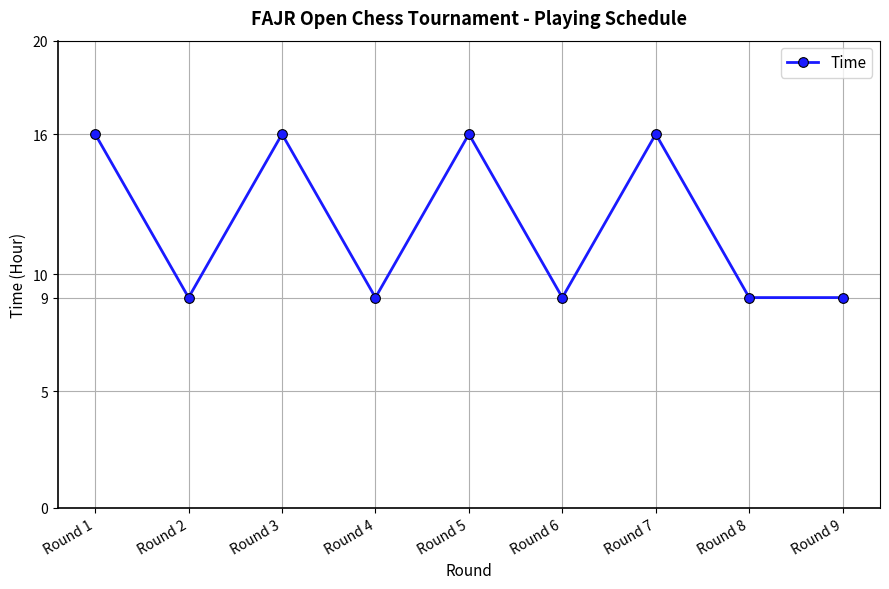

The value at Round 5 is 25. True or false?

False